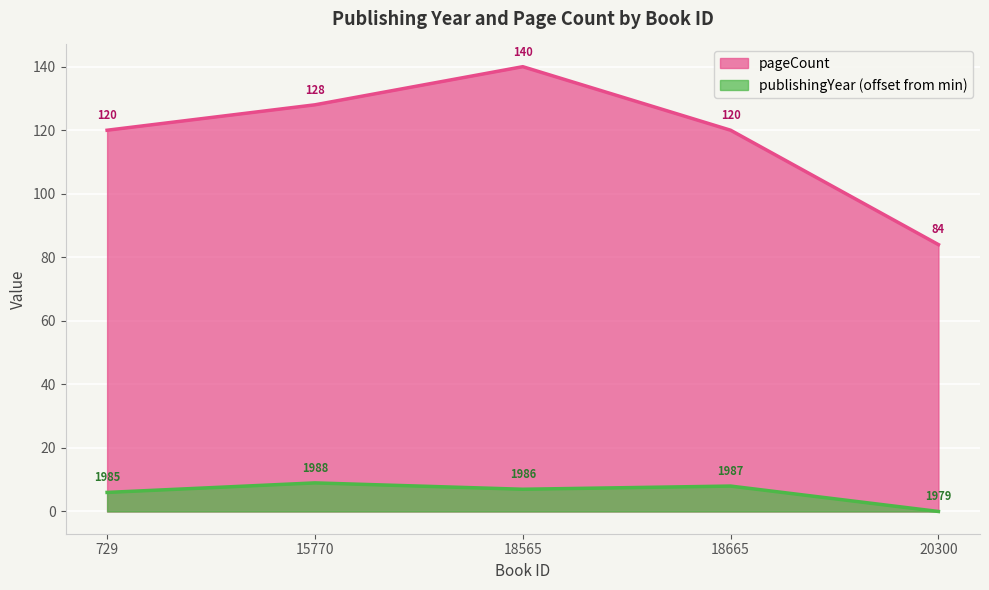

What are all the series names shown in the legend?

pageCount, publishingYear (offset from min)